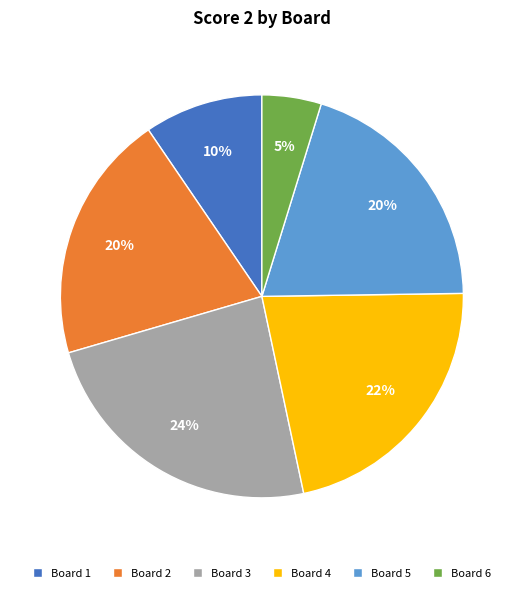

To the nearest percent, what is the average slice percentage?

17%